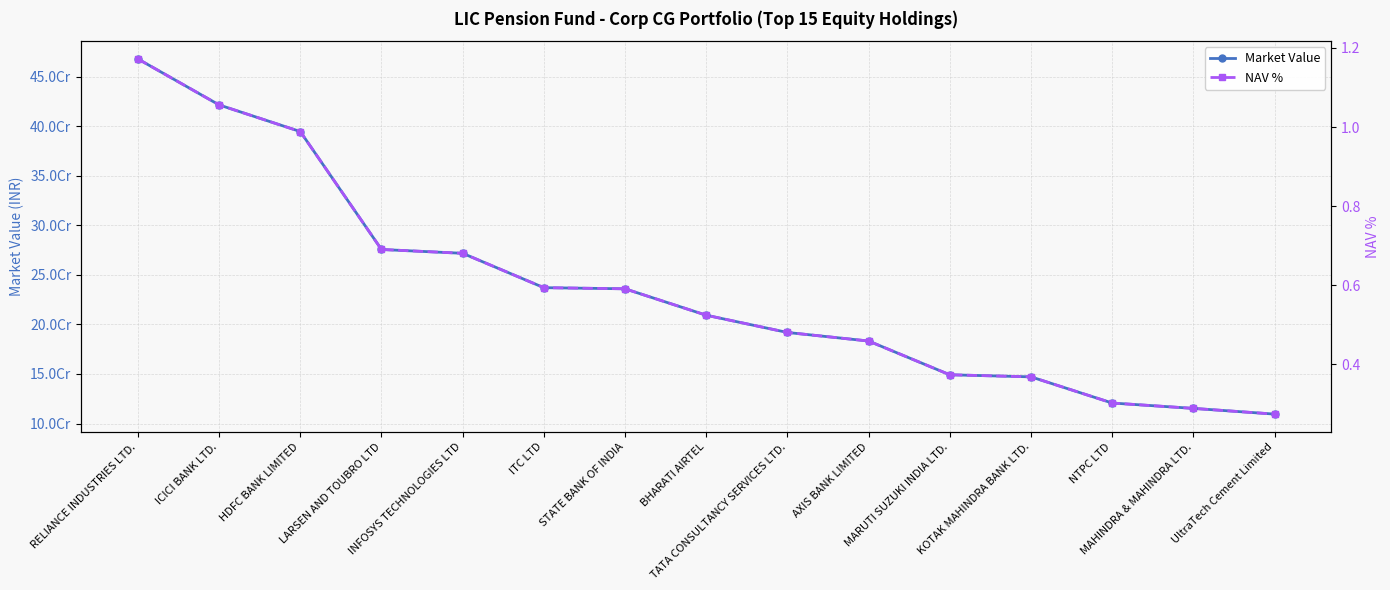

Reading right to left, transcribe all the data shown in this chart.

Market Value: UltraTech Cement Limited=109516697.5	MAHINDRA & MAHINDRA LTD.=115287500.0	NTPC LTD=120708365.0	KOTAK MAHINDRA BANK LTD.=147117339.6	MARUTI SUZUKI INDIA LTD.=149213176.2	AXIS BANK LIMITED=183278027.9	TATA CONSULTANCY SERVICES LTD.=191909924.1	BHARATI AIRTEL=209329274.8	STATE BANK OF INDIA=235985470.0	ITC LTD=237127522.5	INFOSYS TECHNOLOGIES LTD=271813080.0	LARSEN AND TOUBRO LTD=275670839.7	HDFC BANK LIMITED=394695750.5	ICICI BANK LTD.=421584305.1	RELIANCE INDUSTRIES LTD.=467986828.8
NAV %: UltraTech Cement Limited=0.3	MAHINDRA & MAHINDRA LTD.=0.3	NTPC LTD=0.3	KOTAK MAHINDRA BANK LTD.=0.4	MARUTI SUZUKI INDIA LTD.=0.4	AXIS BANK LIMITED=0.5	TATA CONSULTANCY SERVICES LTD.=0.5	BHARATI AIRTEL=0.5	STATE BANK OF INDIA=0.6	ITC LTD=0.6	INFOSYS TECHNOLOGIES LTD=0.7	LARSEN AND TOUBRO LTD=0.7	HDFC BANK LIMITED=1.0	ICICI BANK LTD.=1.1	RELIANCE INDUSTRIES LTD.=1.2